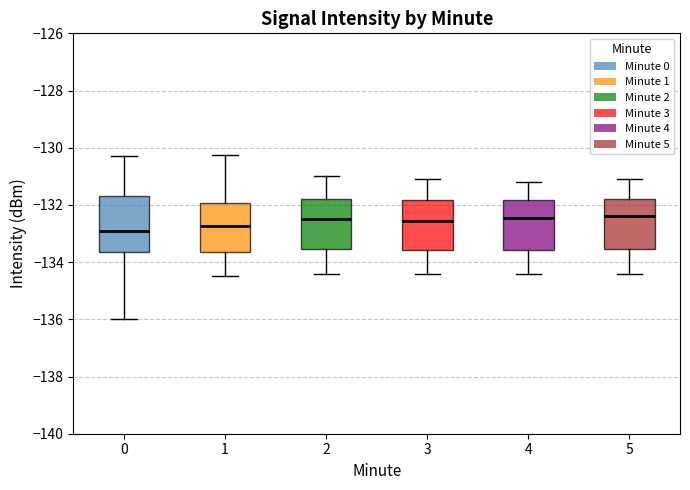

Reading left to right, read every box against the y-axis: the position of its median line, the range the box covers, and the ends of its whiskers. The values are not printed on the chart, so give them approximately, as read against the axis.

0: median -132.8, box -133.6 to -131.6, whiskers -136.0 to -130.2
1: median -132.8, box -133.6 to -132.0, whiskers -134.4 to -130.2
2: median -132.4, box -133.6 to -131.8, whiskers -134.4 to -131.0
3: median -132.6, box -133.6 to -131.8, whiskers -134.4 to -131.0
4: median -132.4, box -133.6 to -131.8, whiskers -134.4 to -131.2
5: median -132.4, box -133.6 to -131.8, whiskers -134.4 to -131.0